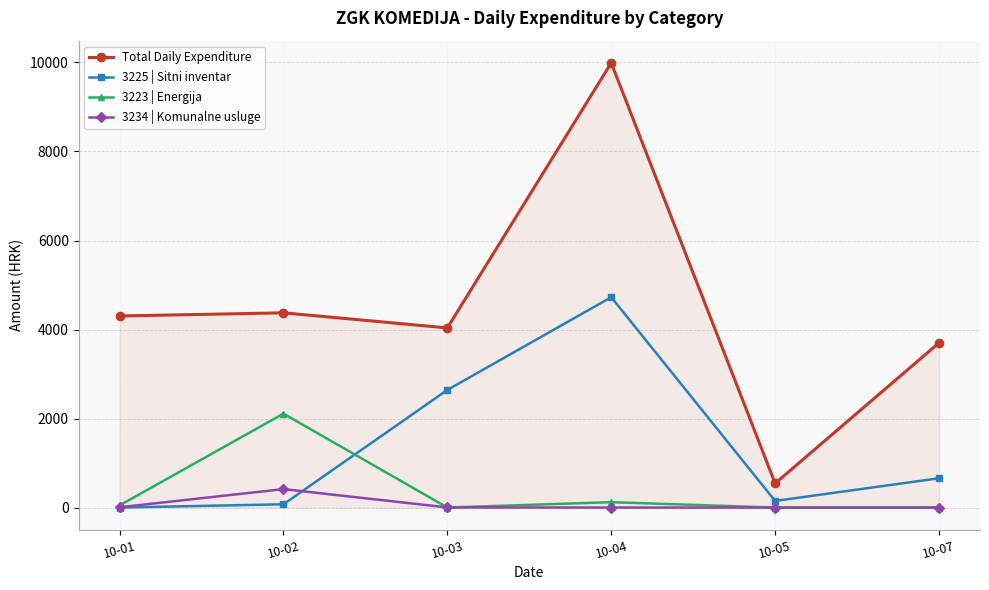

Between 10-02 and 10-05, which series saw the biggest shift?

Total Daily Expenditure